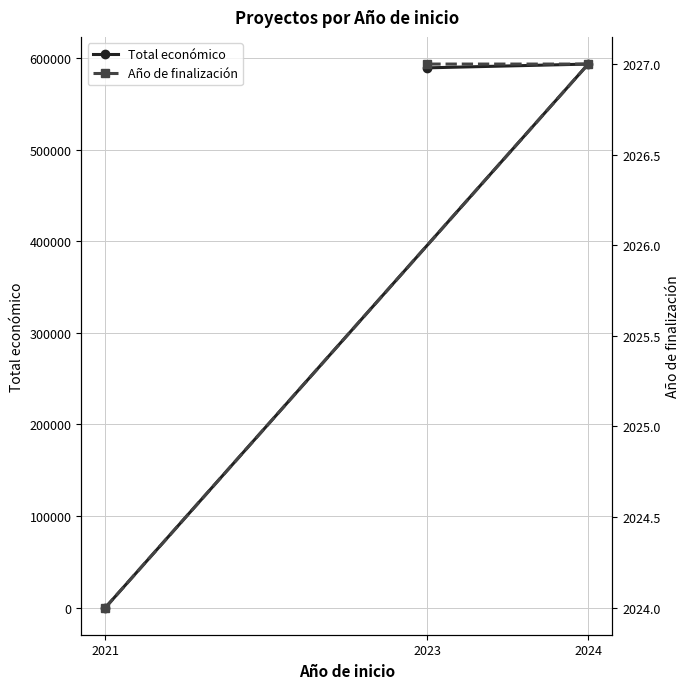

Reading left to right, what are all the values shown in this chart?

Total económico: 2021=0	2024=593715	2023=589584
Año de finalización: 2021=2024	2024=2027	2023=2027